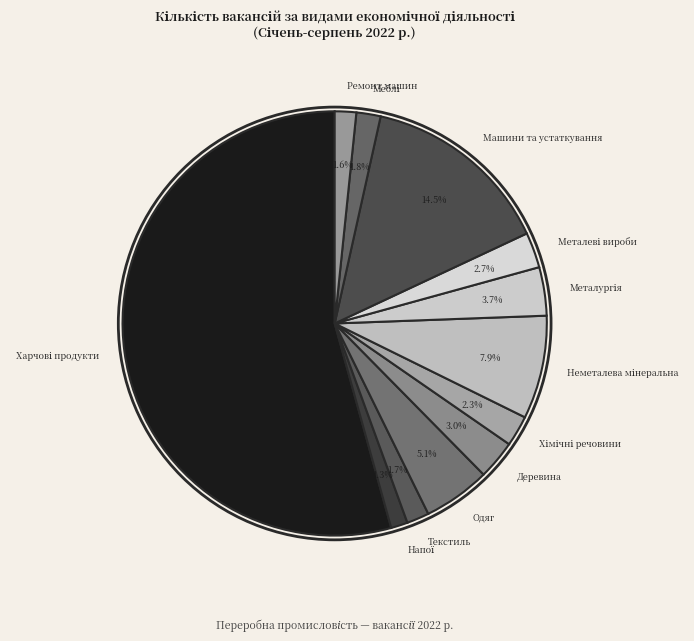

What portion of the pie excludes Одяг?

94.9%